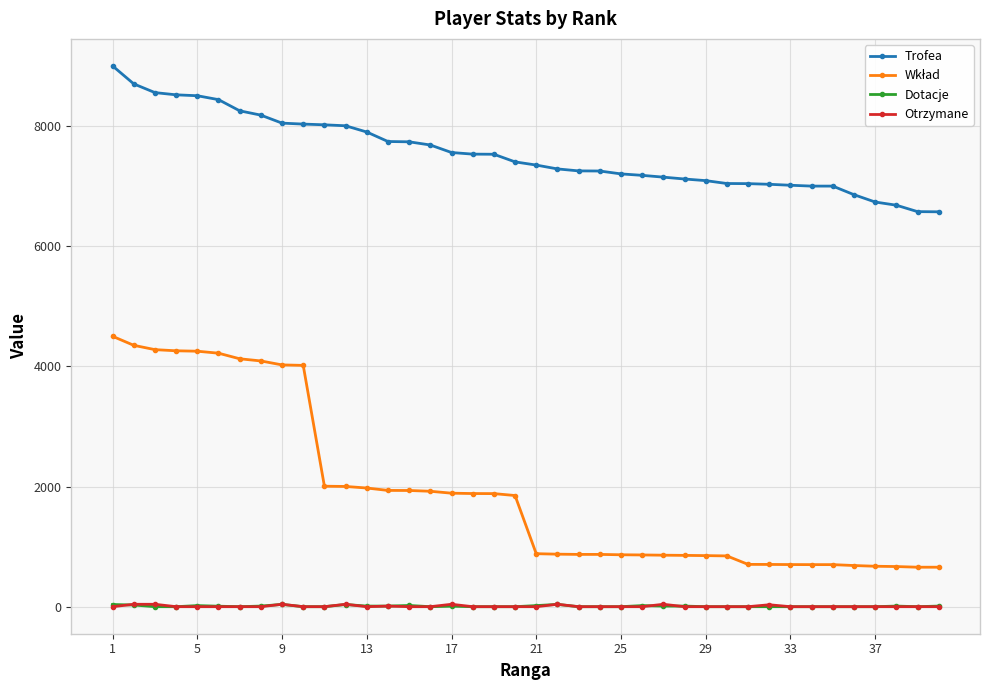

True or false: Dotacje has more than 1 interior local peaks.

True